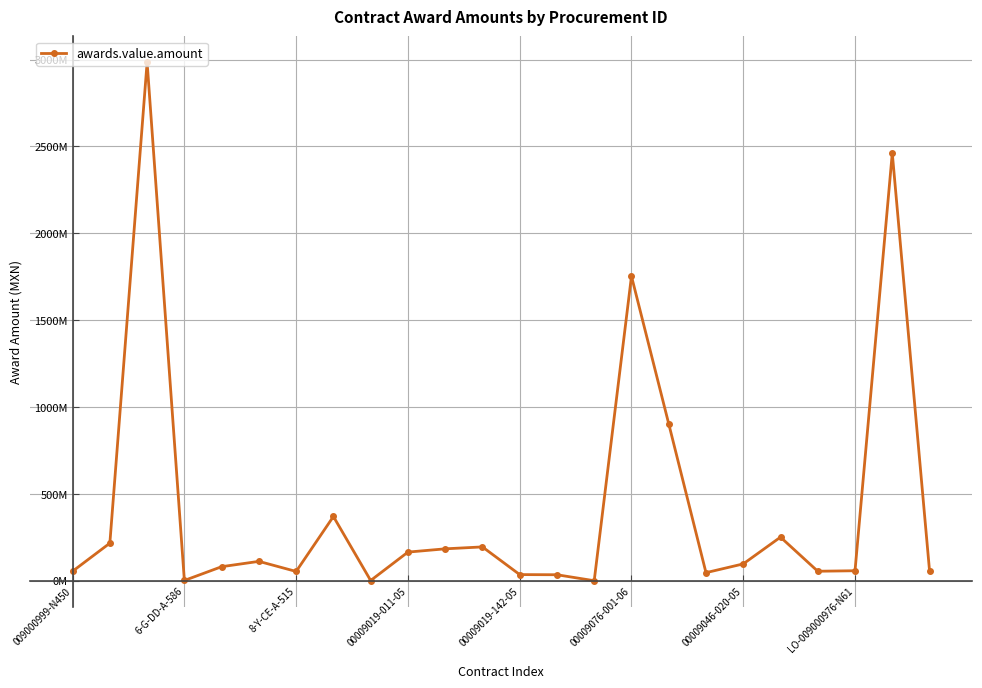

What is the average value?

424013743.8